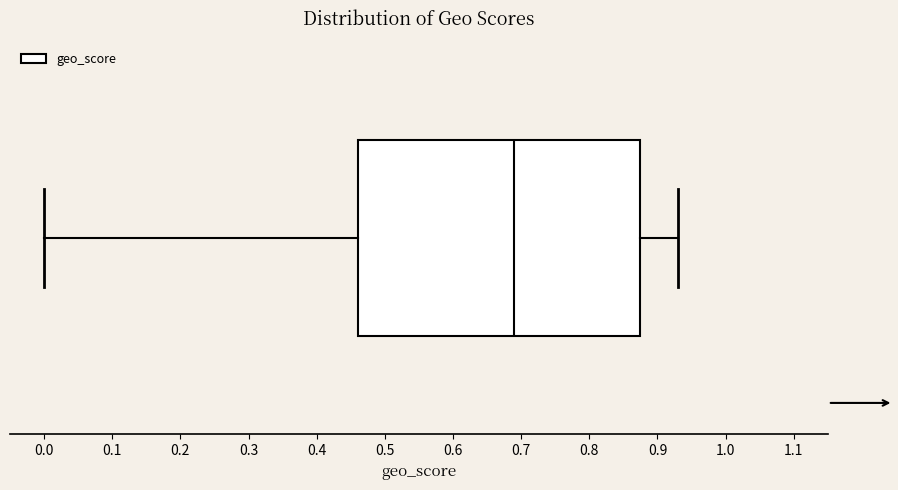

Read this box plot against the x-axis: the position of the median line, the range covered by the box, and the ends of both whiskers. The values are not printed on the chart, so give them approximately, as read against the axis.

median 0.69, box 0.46 to 0.88, whiskers 0.00 to 0.93